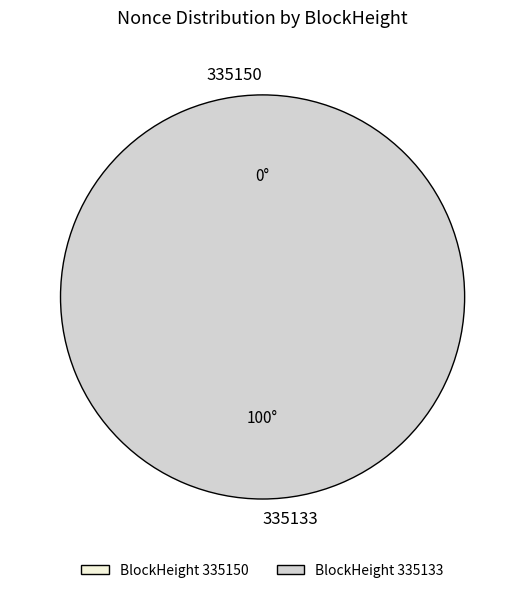

Is the sum of 335150 and 335133 greater than half?

Yes